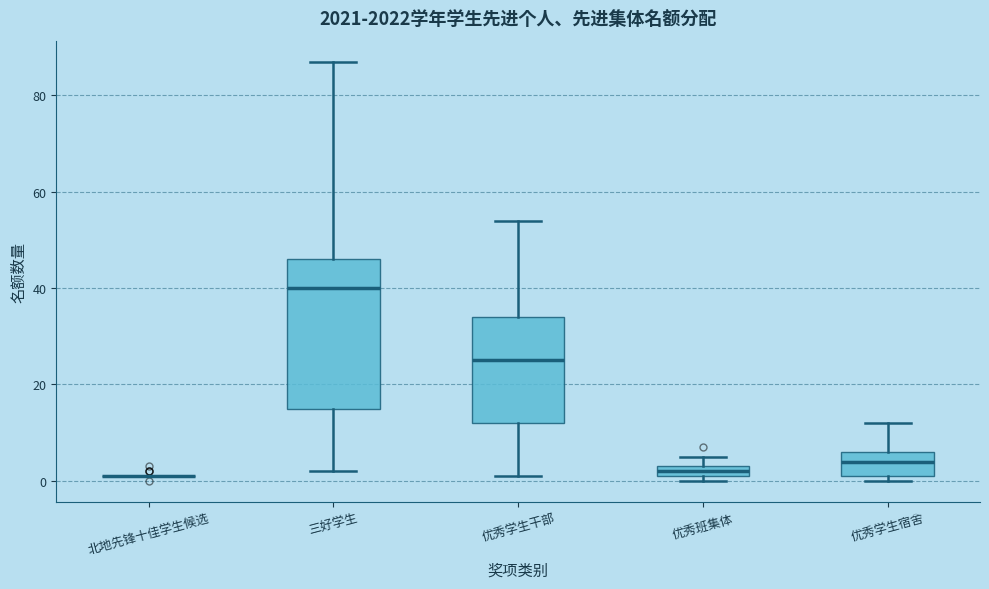

Which box is the tallest, from its lower edge to its upper edge?

三好学生